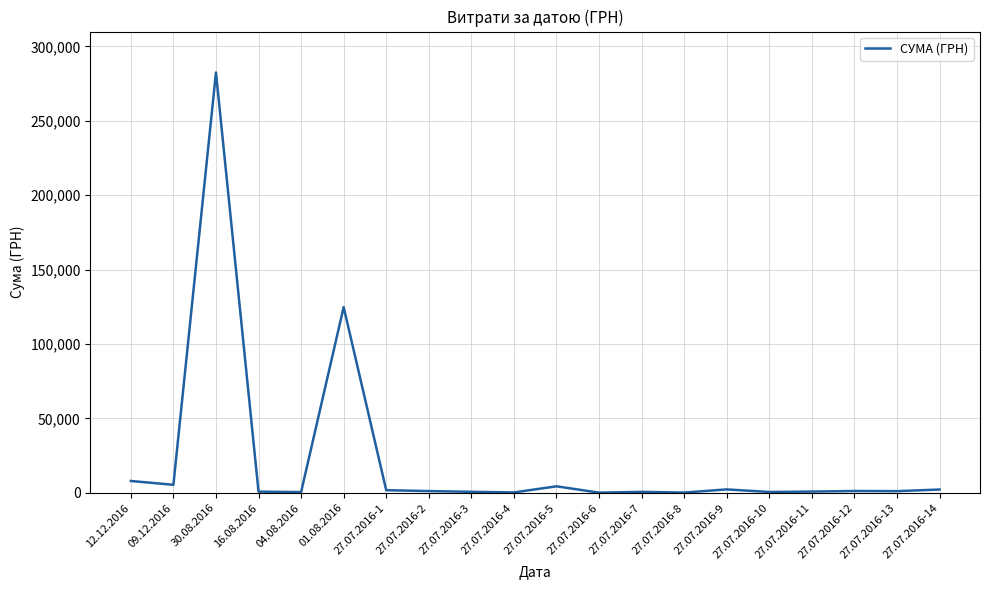

What is the change in value from 01.08.2016 to 27.07.2016-7?

-124187.5